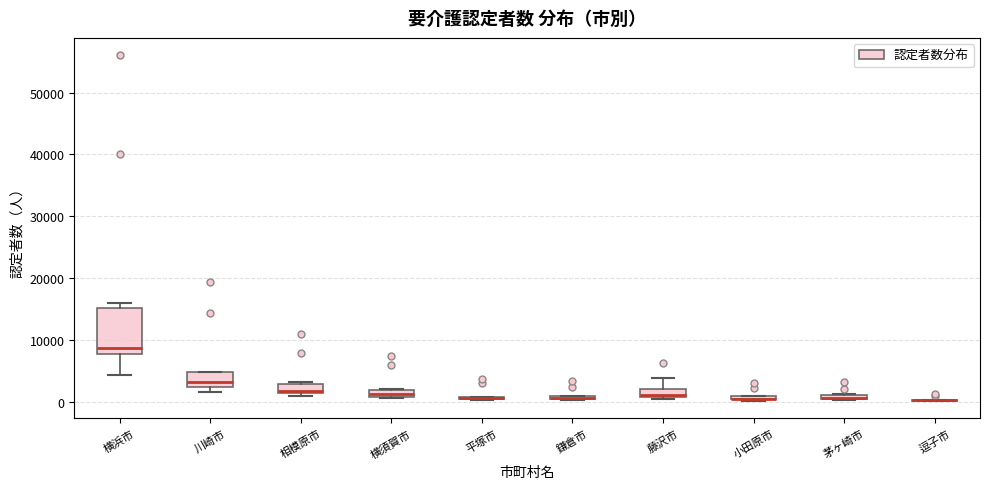

Comparing the boxes themselves (not the whiskers), which one is the tallest?

横浜市